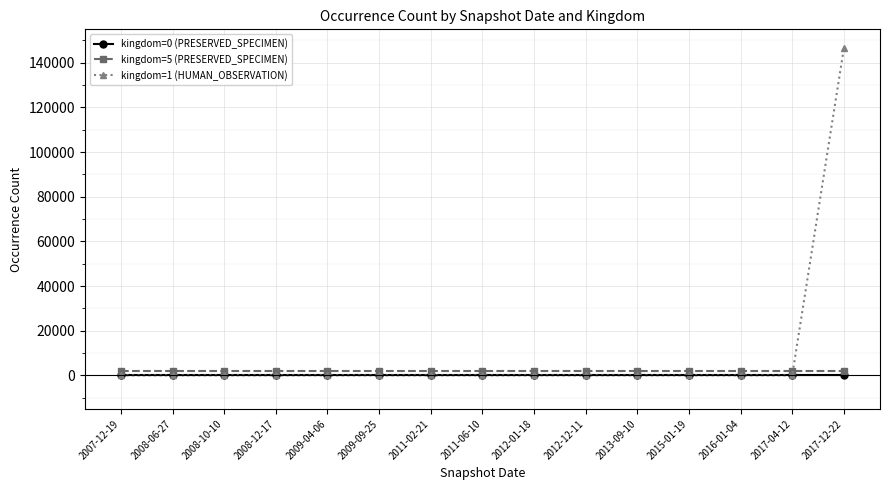

Which series has the largest total across all categories?

kingdom=1 (HUMAN_OBSERVATION)